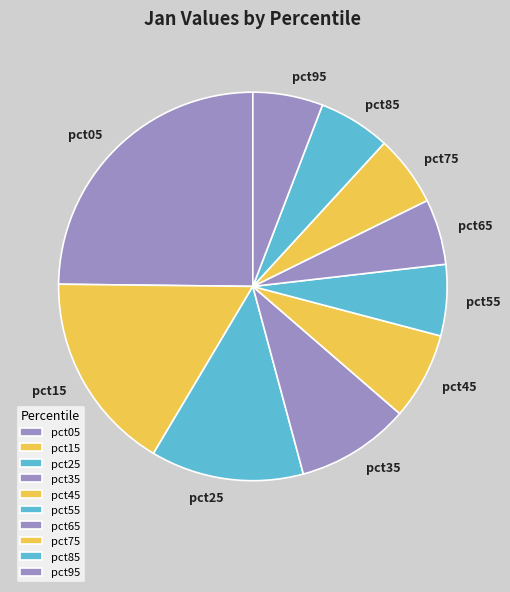

True or false: pct85 accounts for 1% of the total.

False